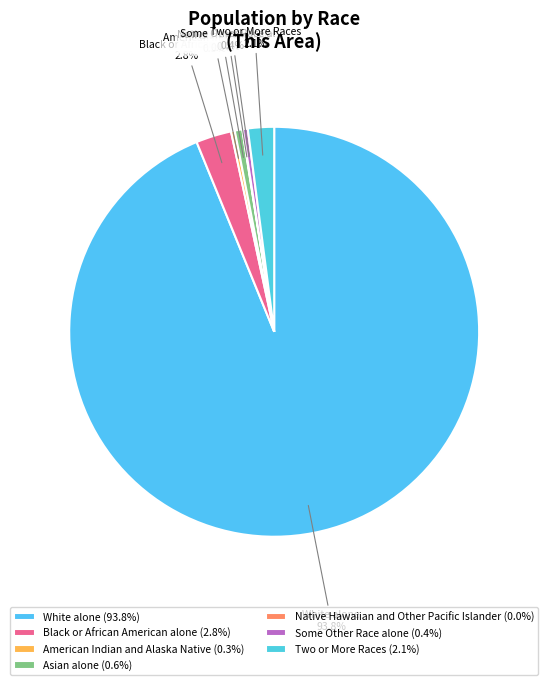

What percentage do White alone and Asian alone together represent?

94.4%